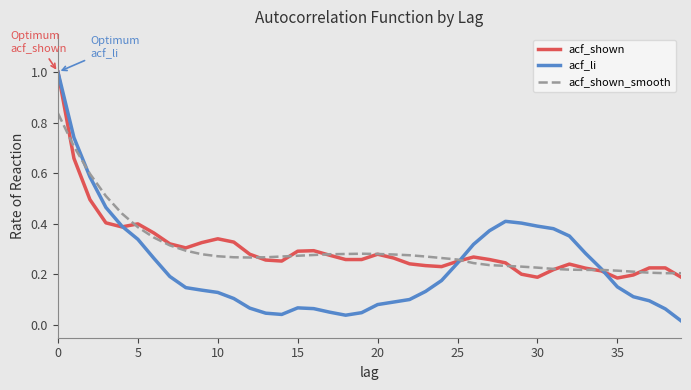

Which series has the largest range (max minus min)?

acf_li